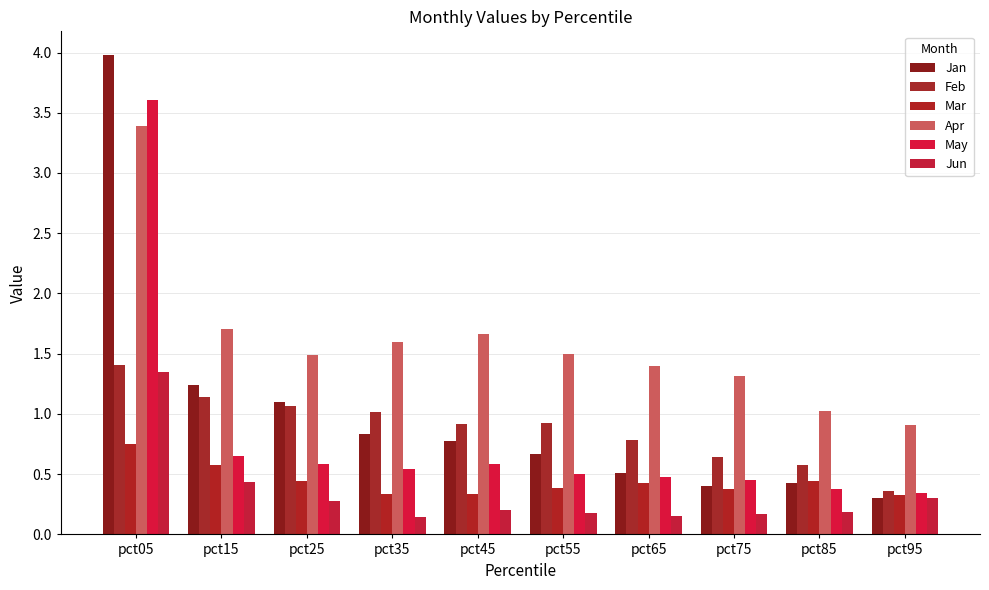

What is the sum of the May values at pct65 and pct45?

1.1